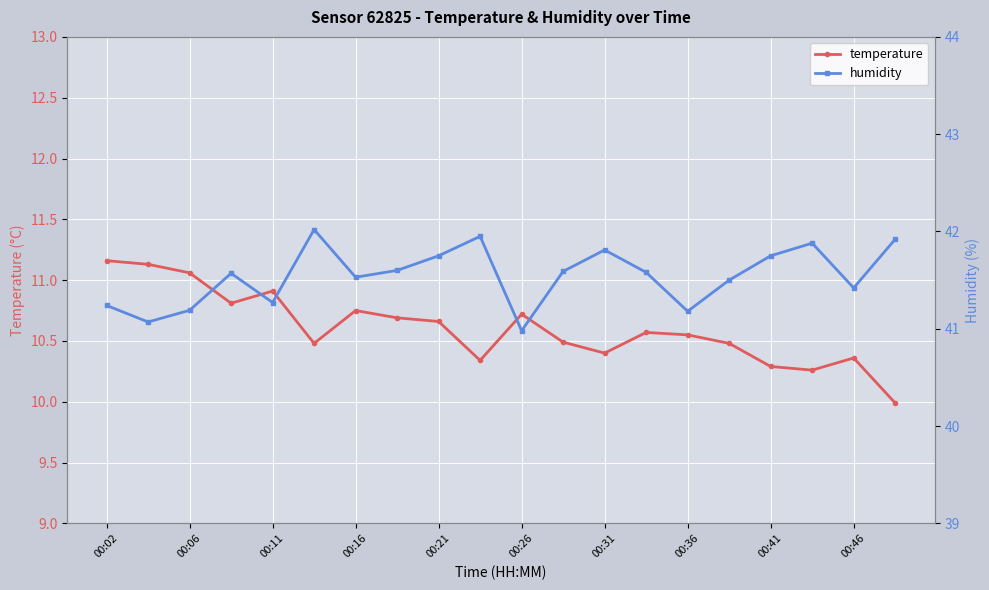

True or false: humidity and temperature cross at least once.

False